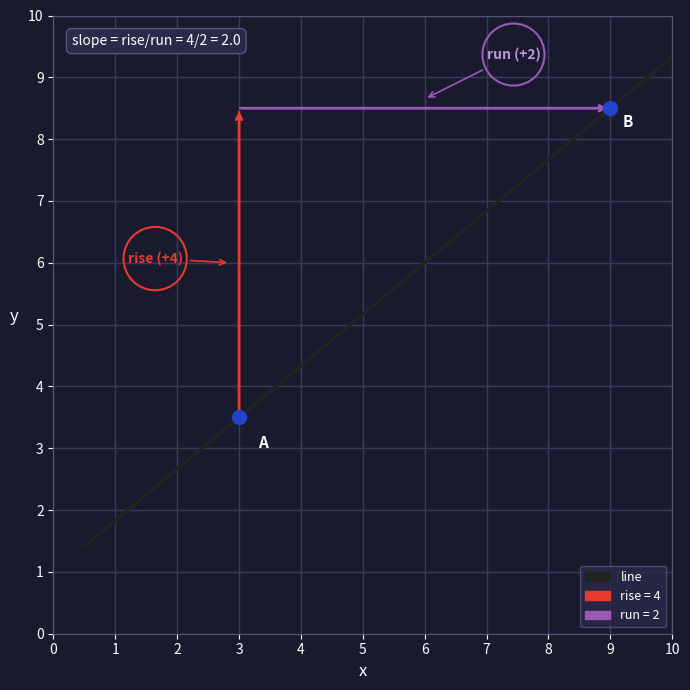

What is the greatest value displayed?

9.3